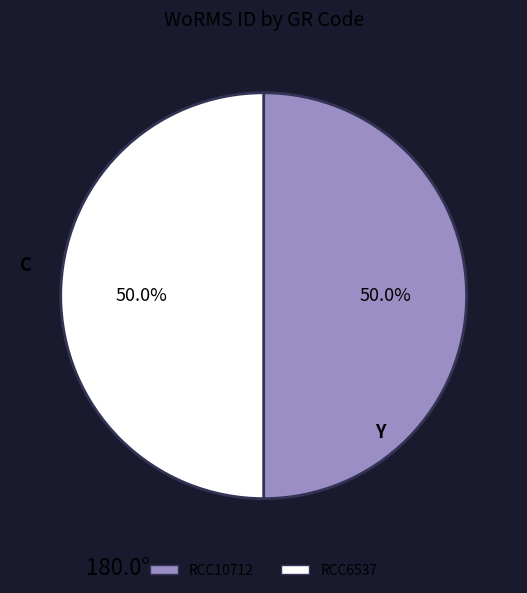

What is the total percentage of RCC6537 and RCC10712?

100.0%